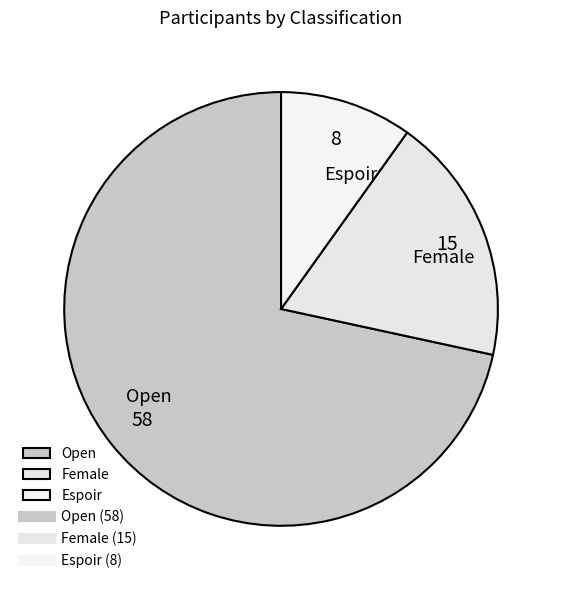

Approximately how many times larger is the value at Female compared to Open?

0.3